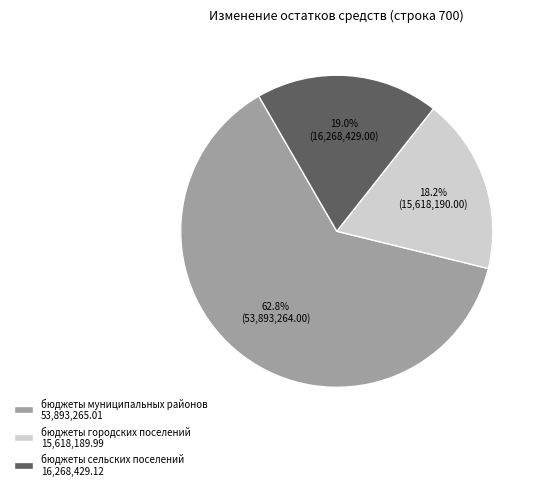

Is there any slice that represents more than half of the pie?

Yes